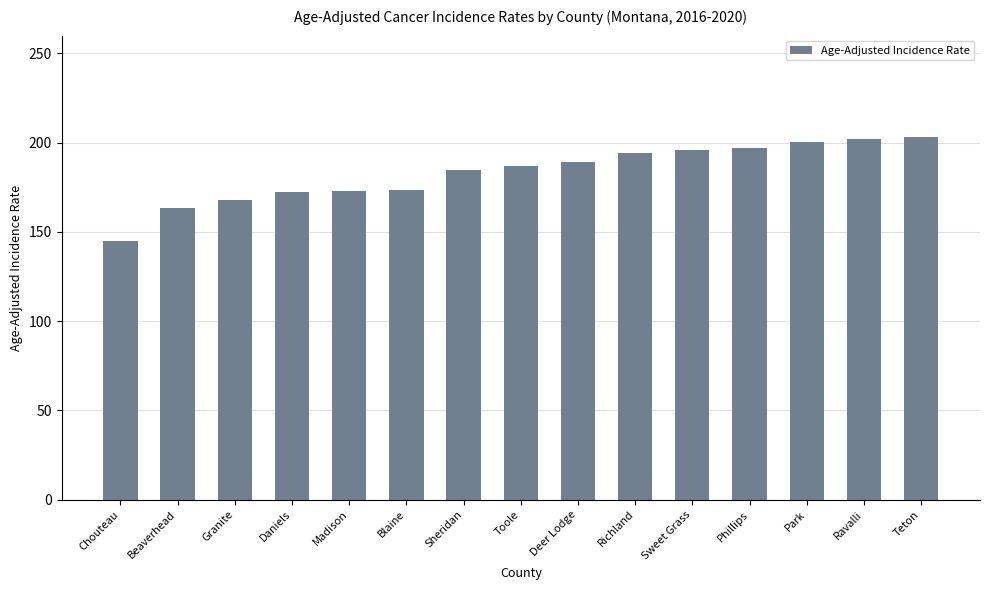

The chart shows a value of 194.1 at Richland. True or false?

True